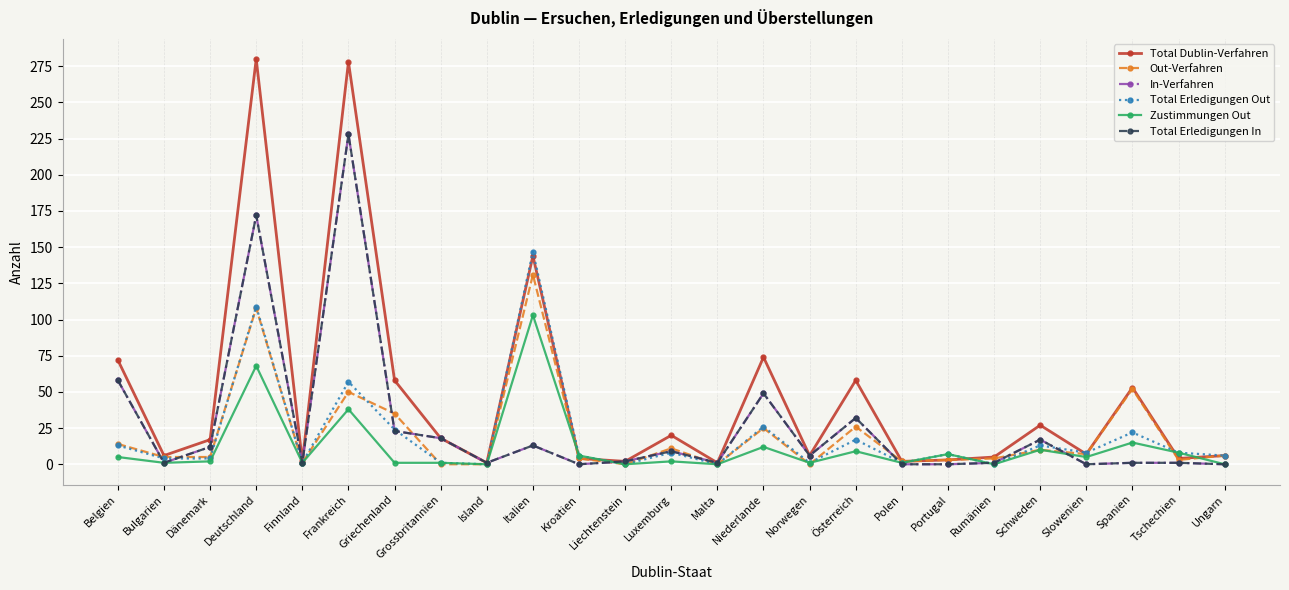

What position from the right is Schweden?

5